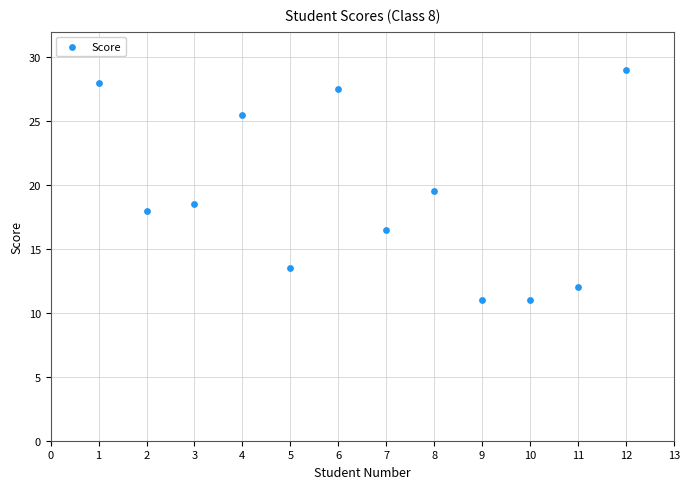

What is the range of X values (max minus min)?

11.0